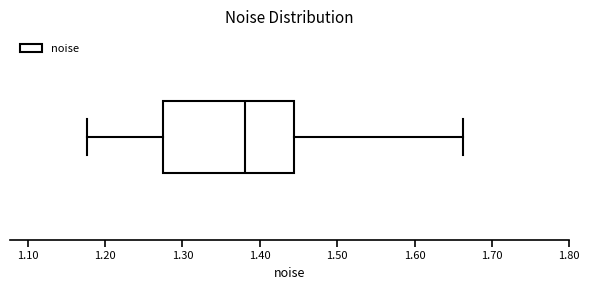

Transcribe this box plot: give where the median line is, the range the box spans, and where the two whiskers end, as read against the x-axis. The values are not printed on the chart, so give them approximately, as read against the axis.

median 1.38, box 1.28 to 1.44, whiskers 1.18 to 1.66